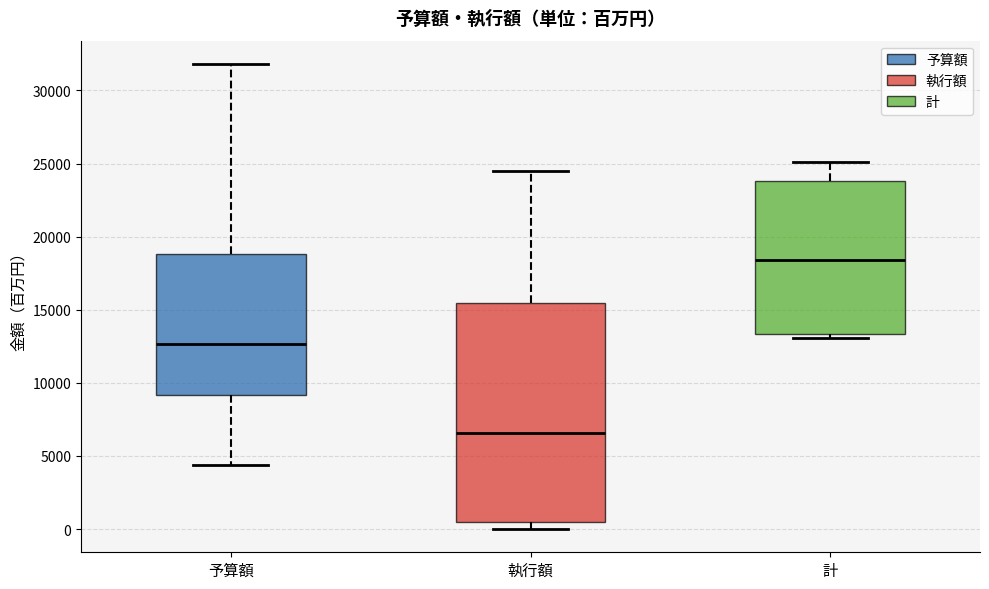

Which box is the tallest, from its lower edge to its upper edge?

執行額